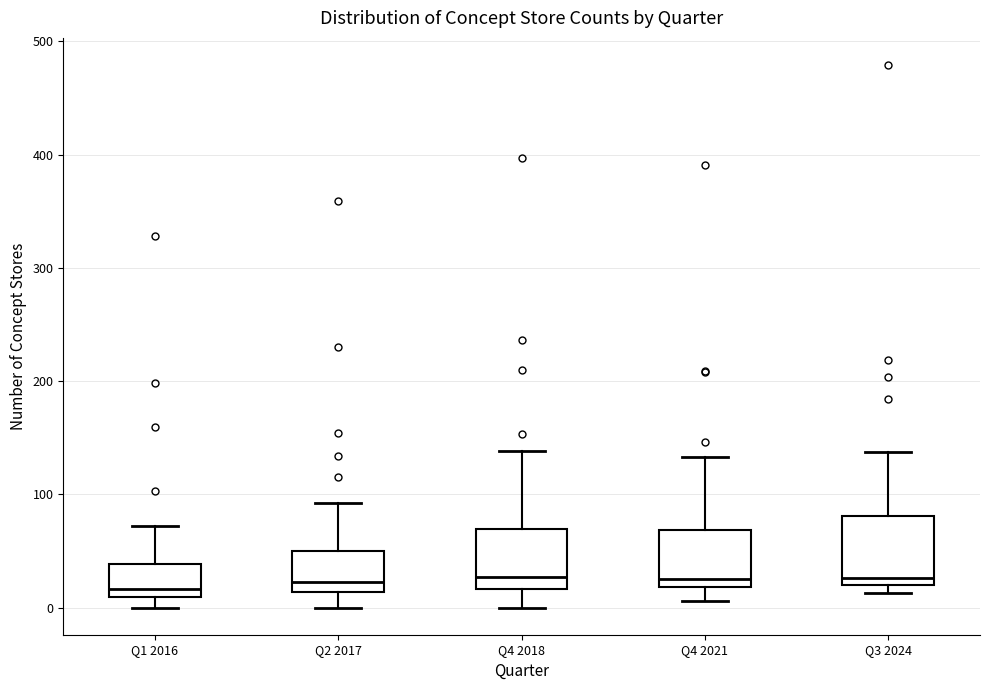

Reading left to right, read every box against the y-axis: the position of its median line, the range the box covers, and the ends of its whiskers. The values are not printed on the chart, so give them approximately, as read against the axis.

Q1 2016: median 20, box 10 to 40, whiskers 0 to 70
Q2 2017: median 20, box 10 to 50, whiskers 0 to 90
Q4 2018: median 30, box 20 to 70, whiskers 0 to 140
Q4 2021: median 30, box 20 to 70, whiskers 10 to 130
Q3 2024: median 30, box 20 to 80, whiskers 10 to 140